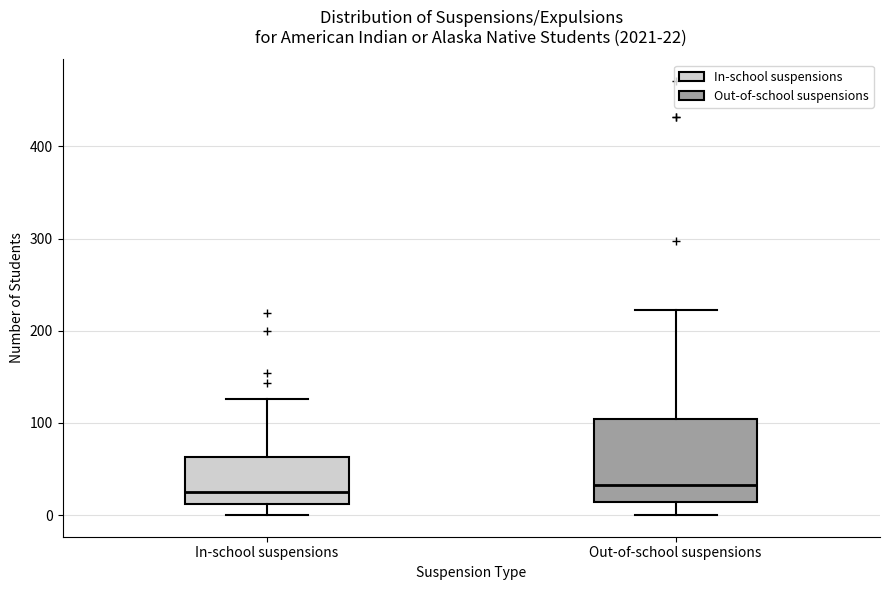

Which box is the tallest, from its lower edge to its upper edge?

Out-of-school suspensions